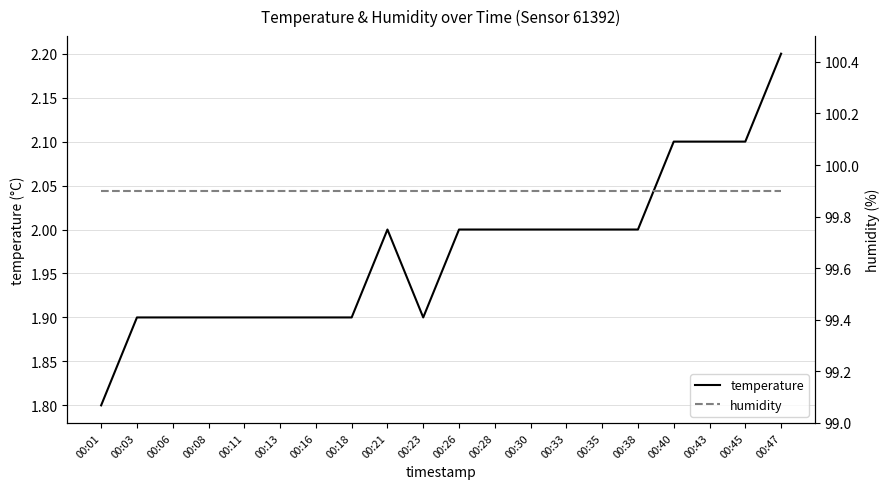

At 00:23, list the series in order from largest to smallest.

humidity, temperature